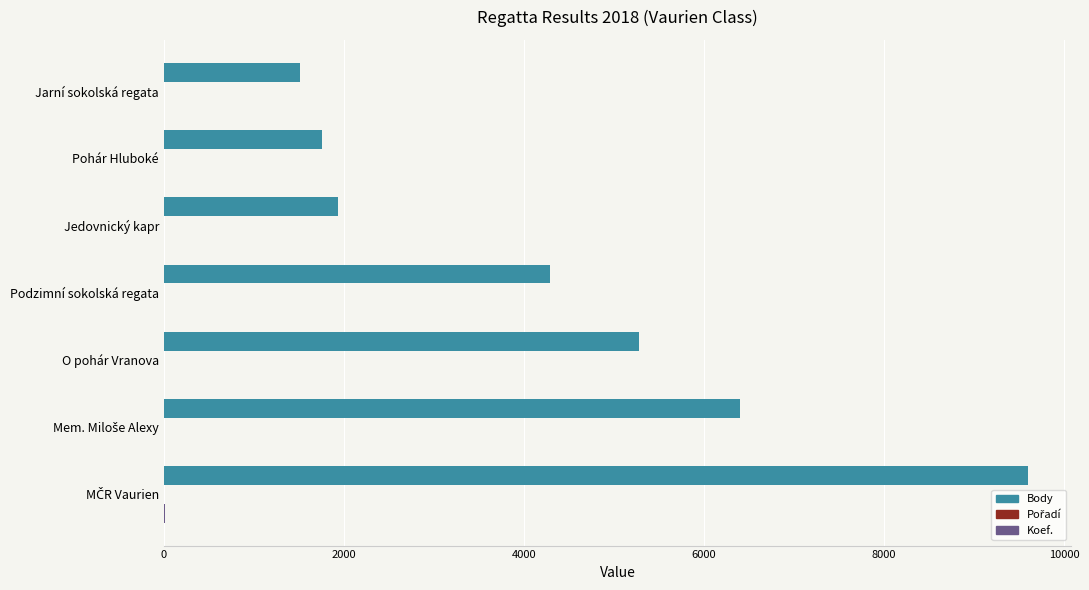

What is the highest value of the Body series?

9600